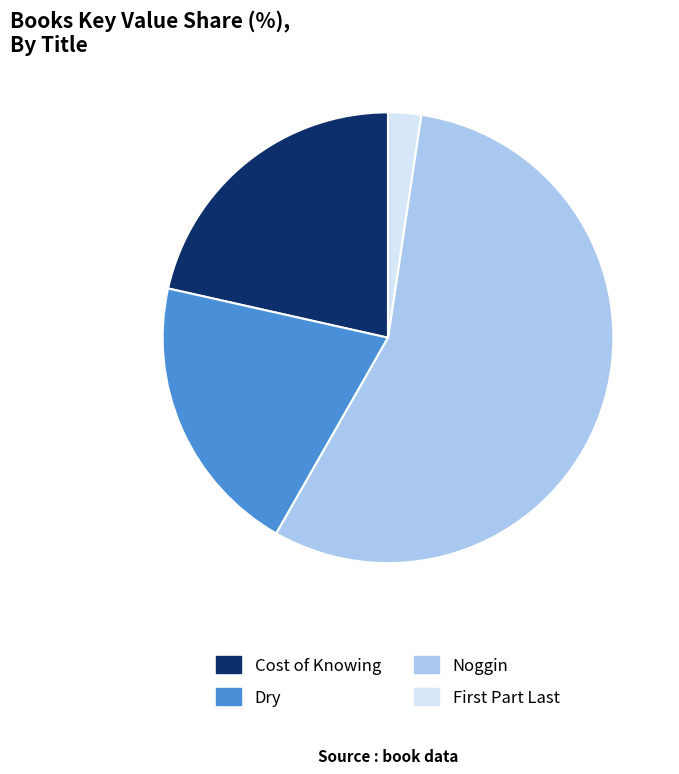

Which slice represents more than half of the pie?

Noggin